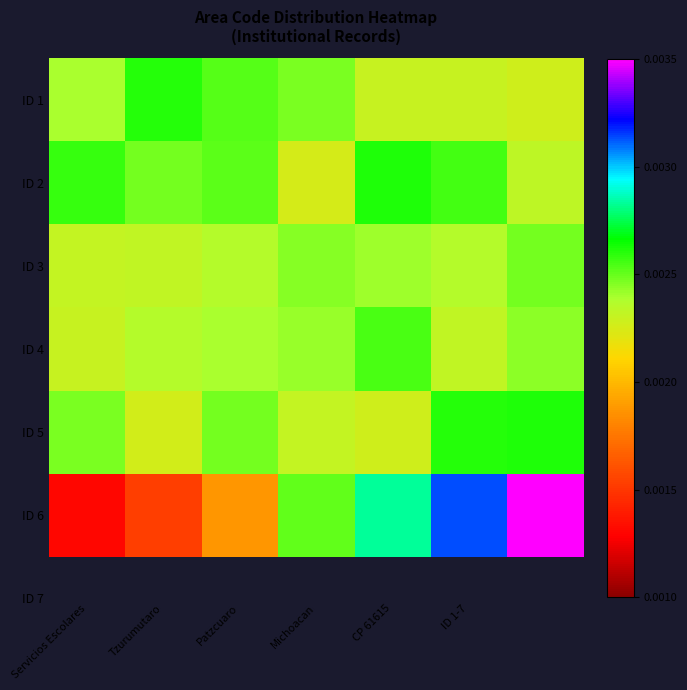

Which category has the highest value across all series?

6